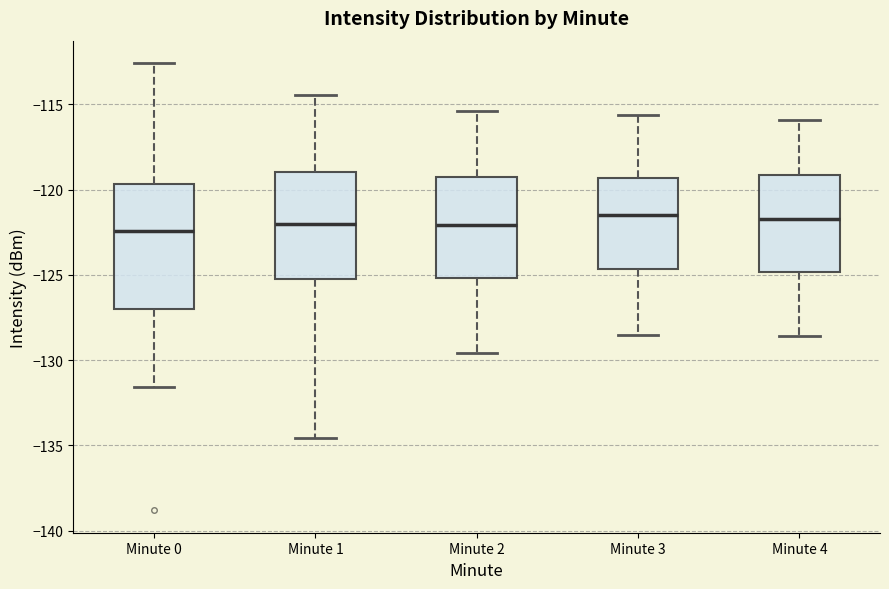

Where does the lower whisker of the box for Minute 4 end on the y-axis? The values are not printed on the chart, so give them approximately, as read against the axis.

-128.5